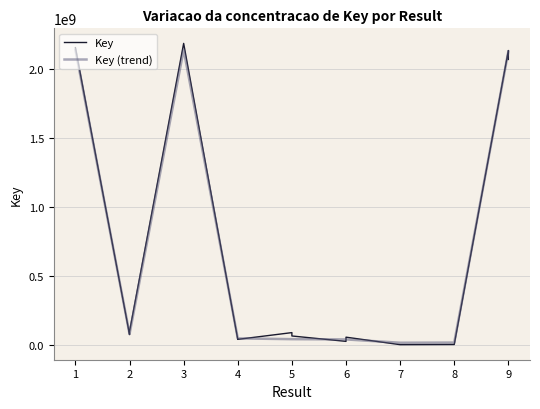

True or false: Key (trend) has a value of 43036766.0 at 5.

True